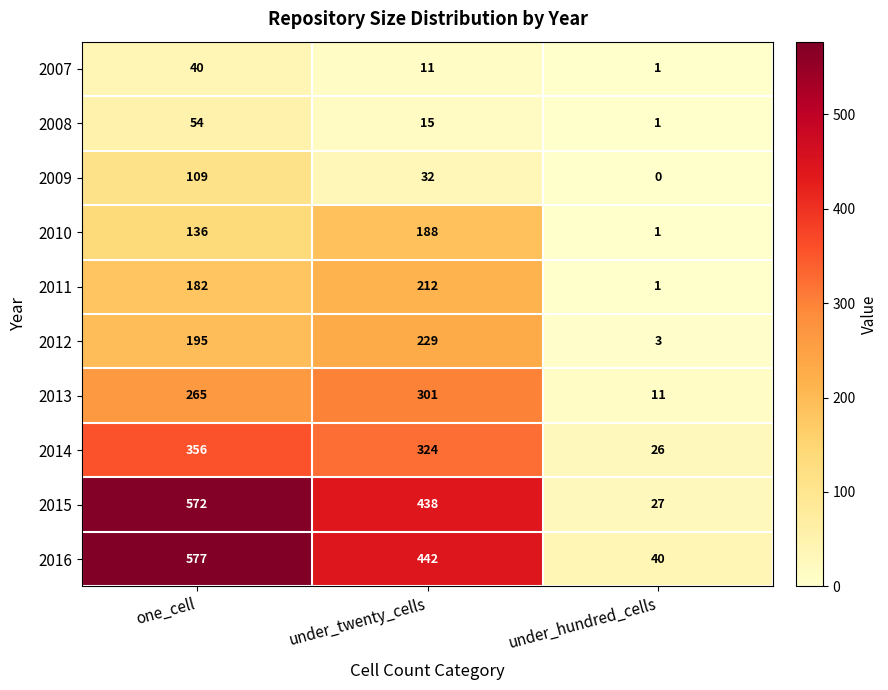

Reading left to right, what are all the values shown in this chart?

2007: one_cell=40	under_twenty_cells=11	under_hundred_cells=1
2008: one_cell=54	under_twenty_cells=15	under_hundred_cells=1
2009: one_cell=109	under_twenty_cells=32	under_hundred_cells=0
2010: one_cell=136	under_twenty_cells=188	under_hundred_cells=1
2011: one_cell=182	under_twenty_cells=212	under_hundred_cells=1
2012: one_cell=195	under_twenty_cells=229	under_hundred_cells=3
2013: one_cell=265	under_twenty_cells=301	under_hundred_cells=11
2014: one_cell=356	under_twenty_cells=324	under_hundred_cells=26
2015: one_cell=572	under_twenty_cells=438	under_hundred_cells=27
2016: one_cell=577	under_twenty_cells=442	under_hundred_cells=40